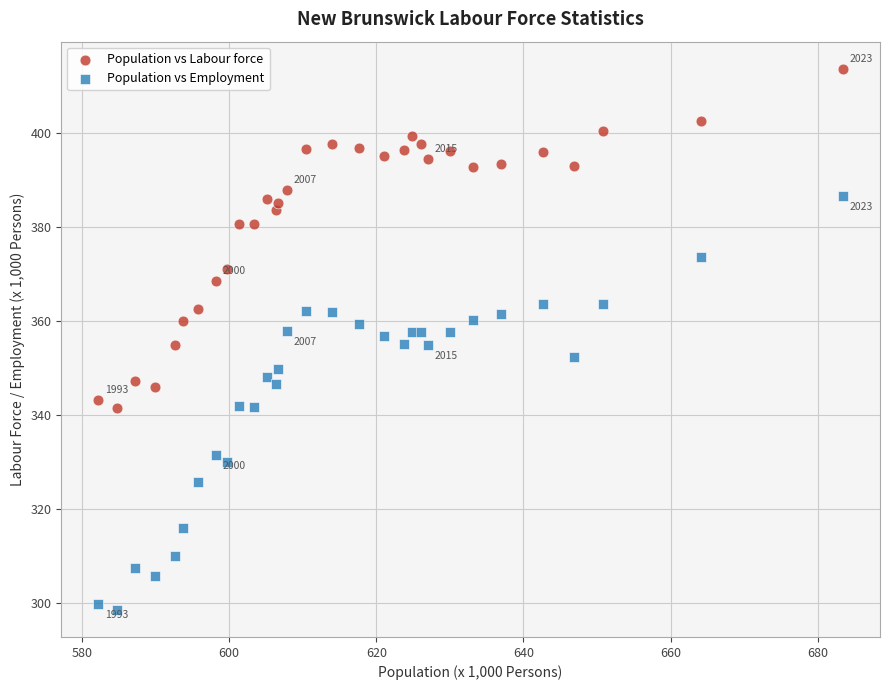

Which series reaches the maximum Y coordinate?

Population vs Labour force